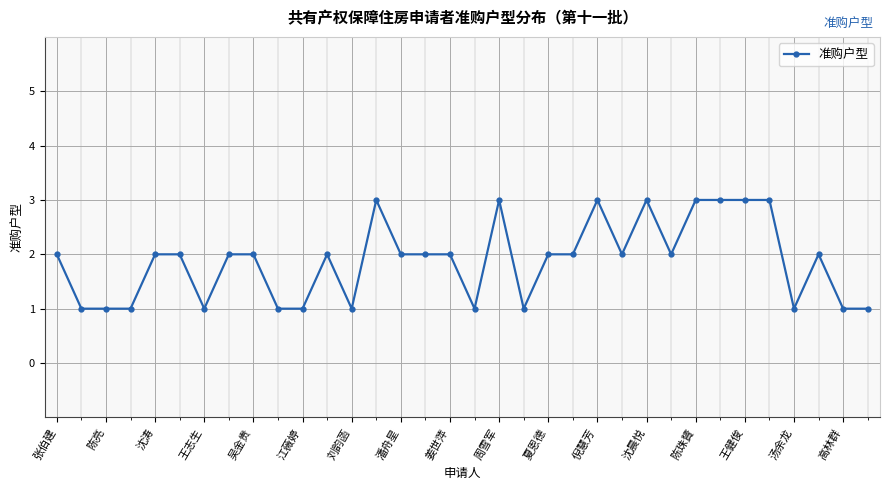

Reading left to right, transcribe all the data shown in this chart.

2	1	1	1	2	2	1	2	2	1	1	2	1	3	2	2	2	1	3	1	2	2	3	2	3	2	3	3	3	3	1	2	1	1